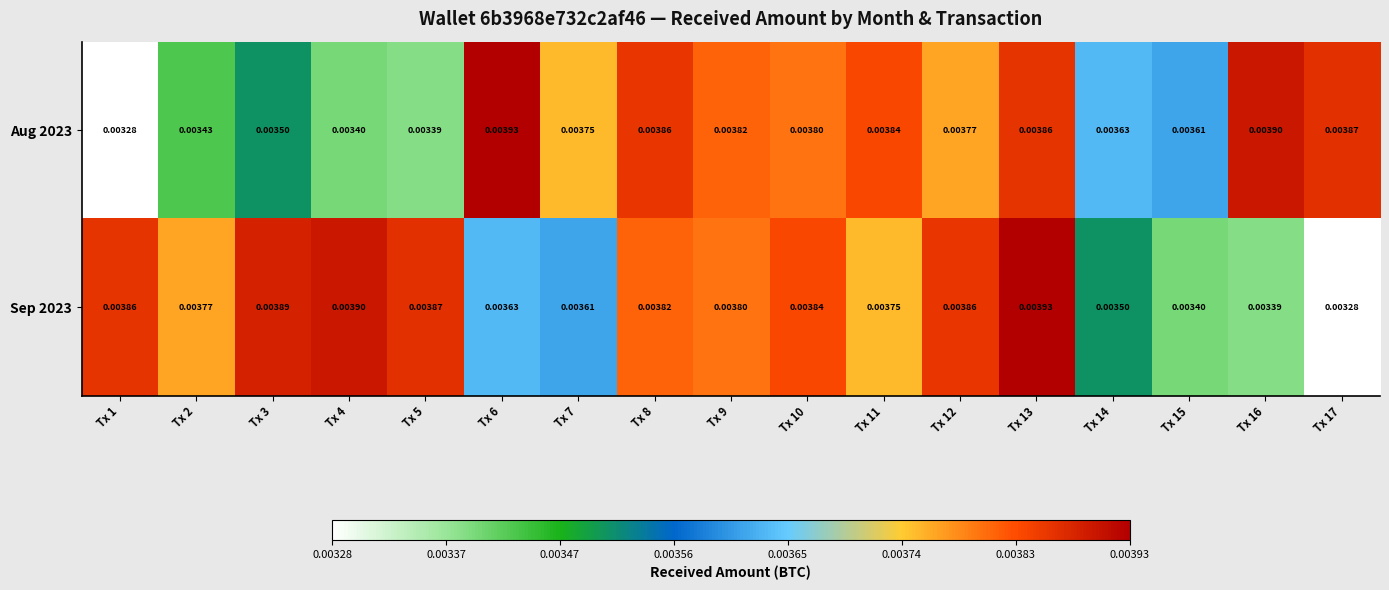

Is the value of Aug 2023 at Tx 10 greater than the value of Sep 2023 at Tx 17?

Yes